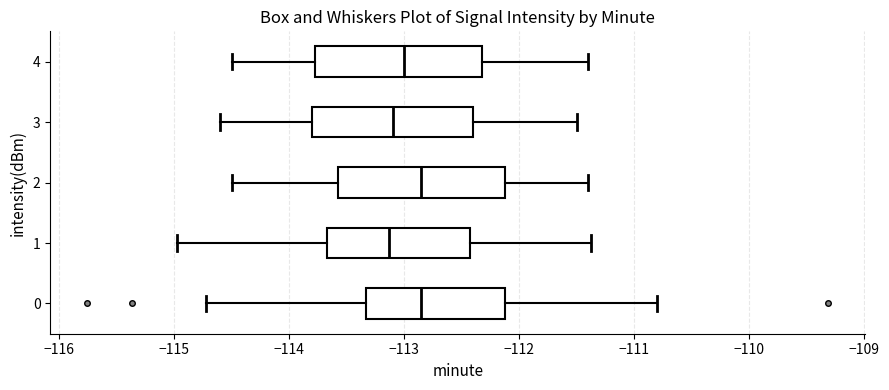

Reading bottom to top, transcribe this box plot: for each box, give where its median line is, the range the box spans, and where its two whiskers end, as read against the x-axis. The values are not printed on the chart, so give them approximately, as read against the axis.

0: median -112.9, box -113.3 to -112.1, whiskers -114.7 to -110.8
1: median -113.1, box -113.7 to -112.4, whiskers -115.0 to -111.4
2: median -112.8, box -113.6 to -112.1, whiskers -114.5 to -111.4
3: median -113.1, box -113.8 to -112.4, whiskers -114.6 to -111.5
4: median -113.0, box -113.8 to -112.3, whiskers -114.5 to -111.4